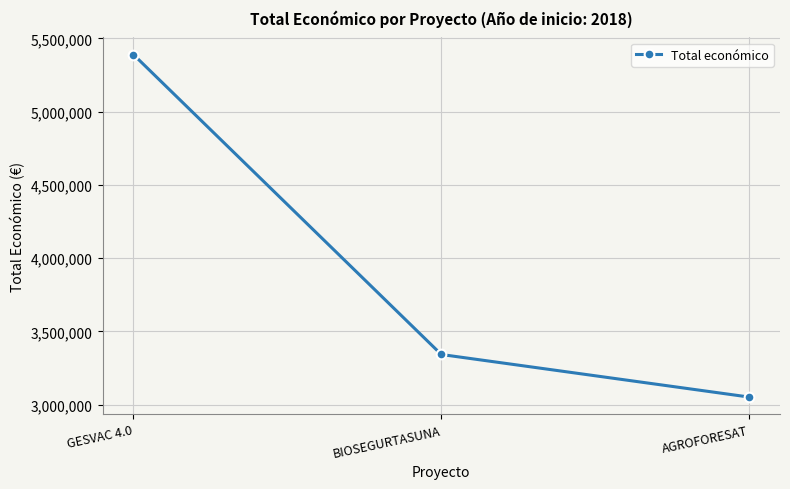

What is the label of the 2nd point from the left?

BIOSEGURTASUNA